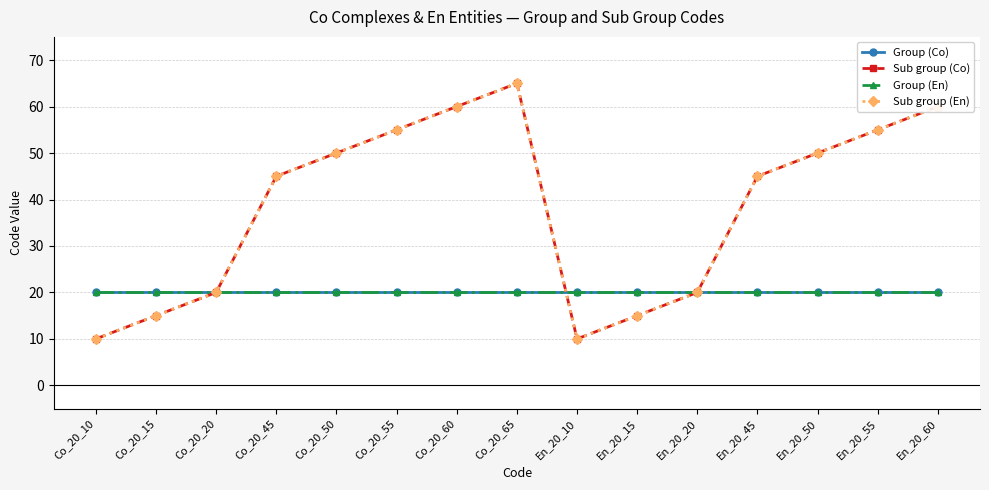

Is the value of Sub group (Co) at Co_20_65 greater than the value of Group (Co) at Co_20_60?

Yes